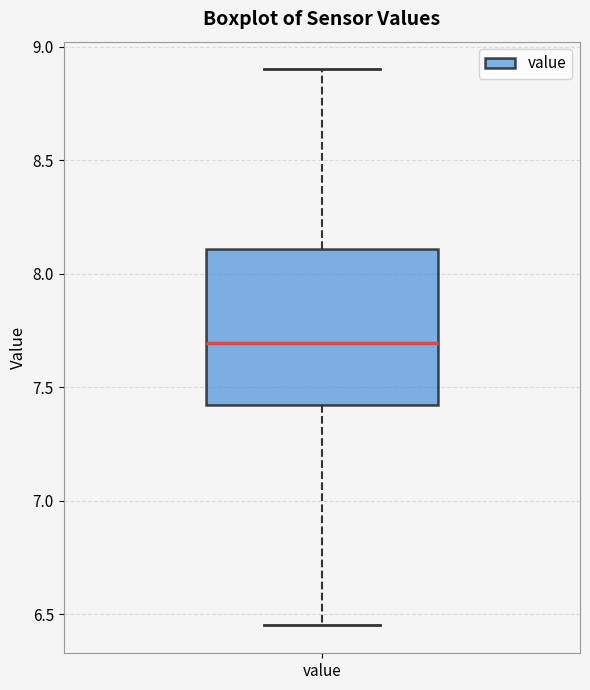

Read this box plot against the y-axis: the position of the median line, the range covered by the box, and the ends of both whiskers. The values are not printed on the chart, so give them approximately, as read against the axis.

median 7.70, box 7.40 to 8.10, whiskers 6.45 to 8.90